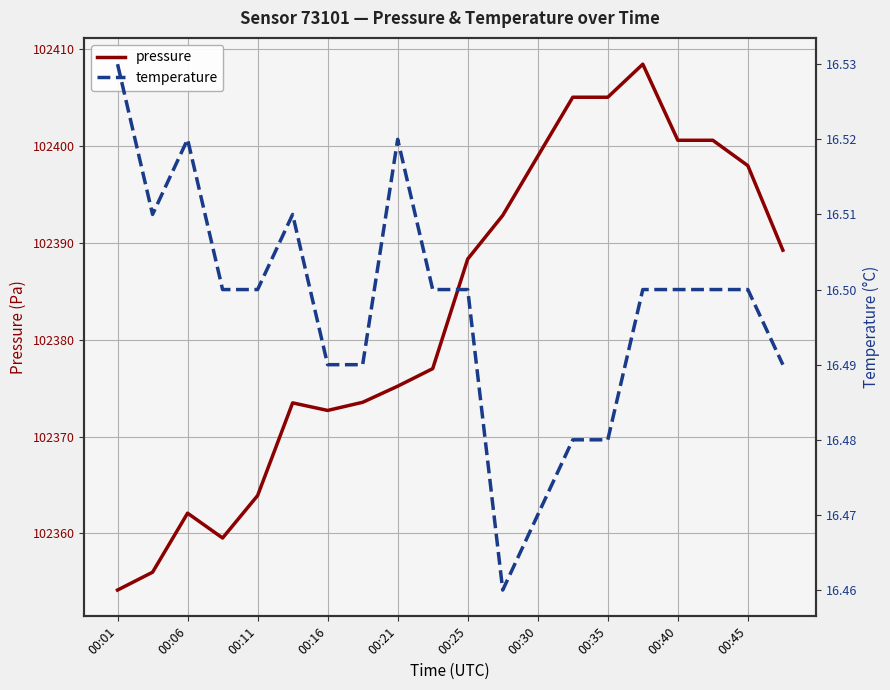

What are all the series names shown in the legend?

pressure, temperature